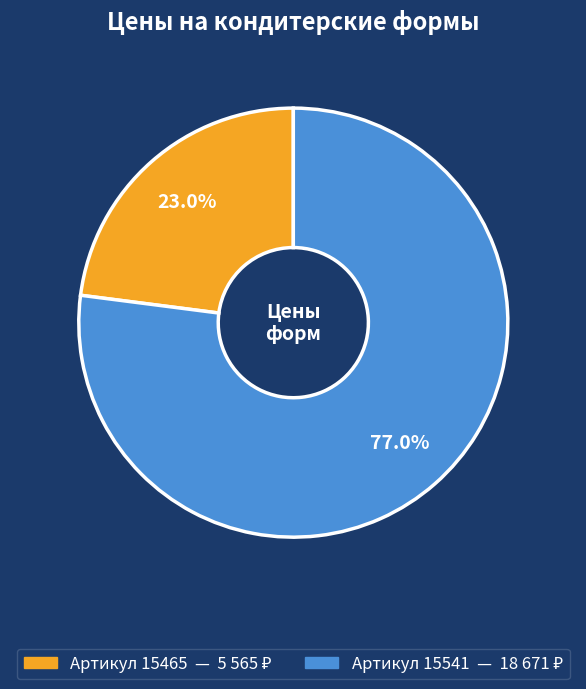

Is there a majority slice in this chart?

Yes